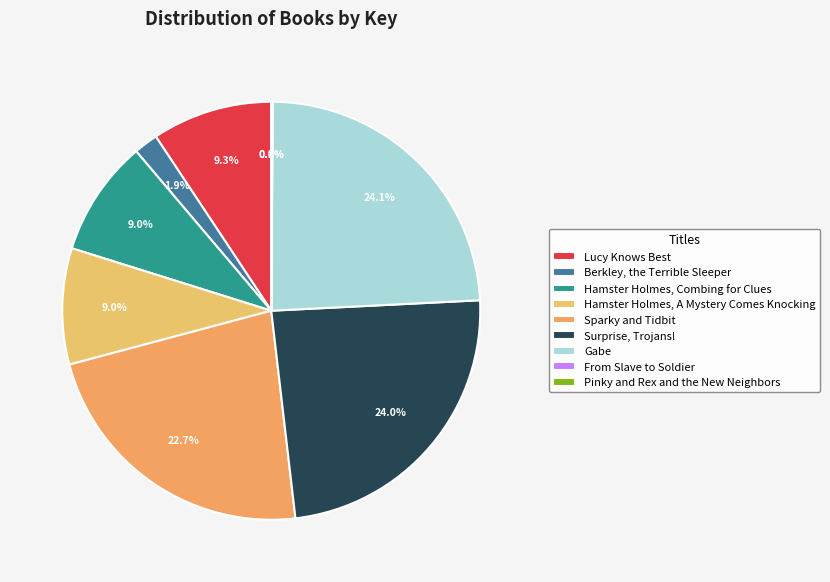

Do Gabe and Sparky and Tidbit together represent more than half of the pie?

No